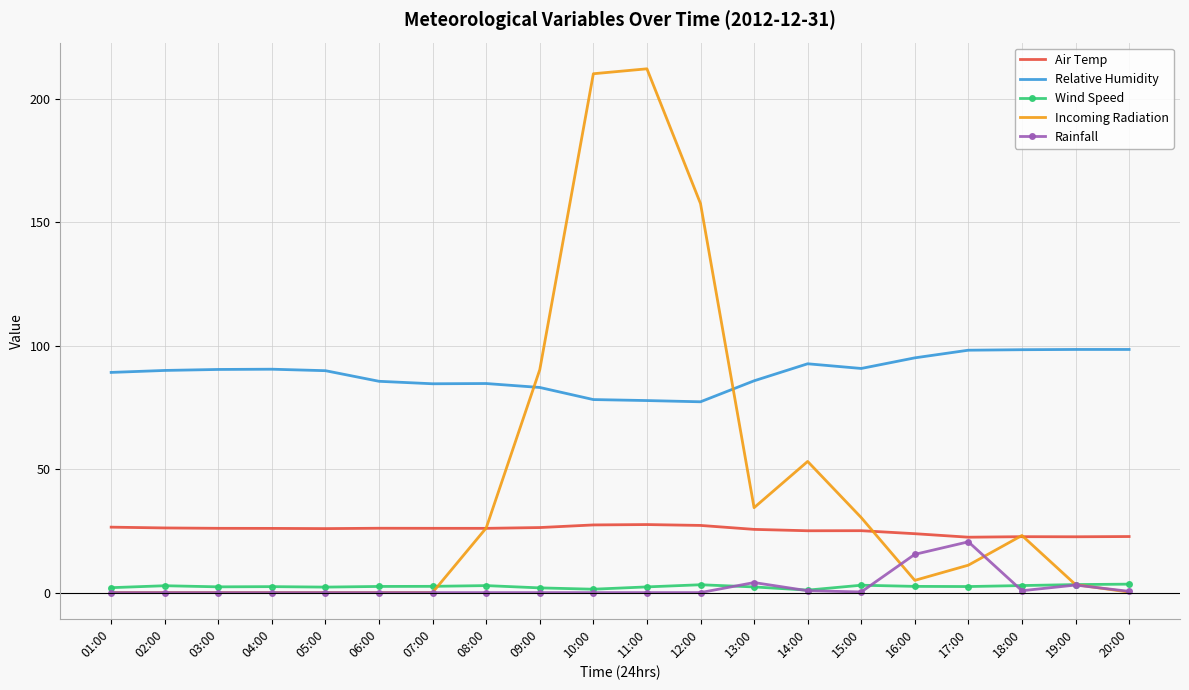

What is the difference between the maximum and minimum values in the Air Temp series?

5.1